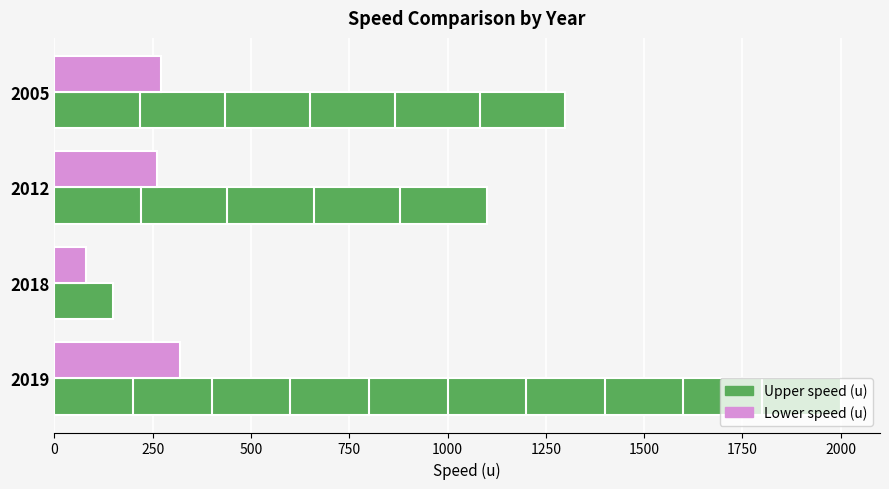

How many data points in Lower speed (u) are less than 270?

2